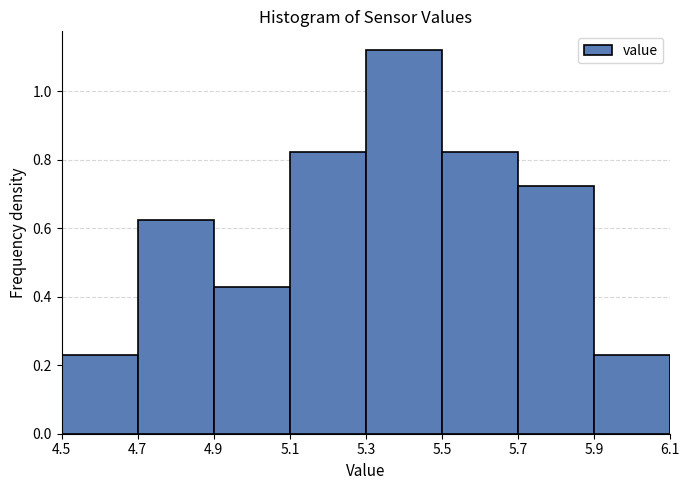

Over which range of the x-axis is the bar tallest?

5.3 to 5.5